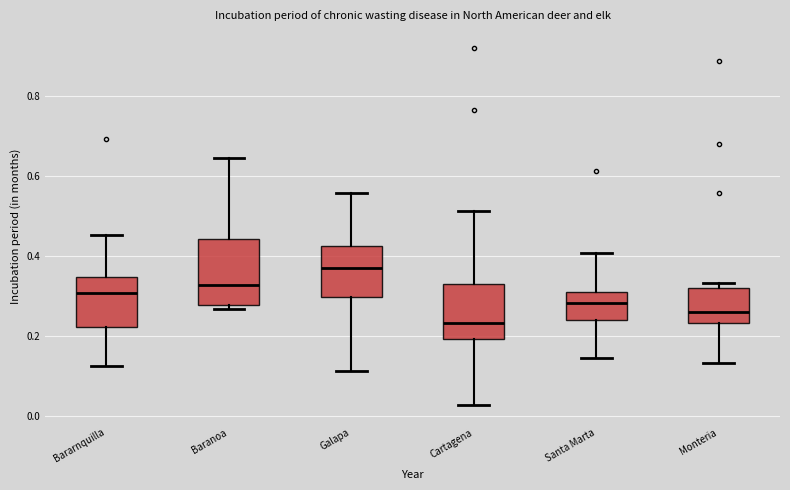

Comparing the boxes themselves (not the whiskers), which one is the tallest?

Baranoa